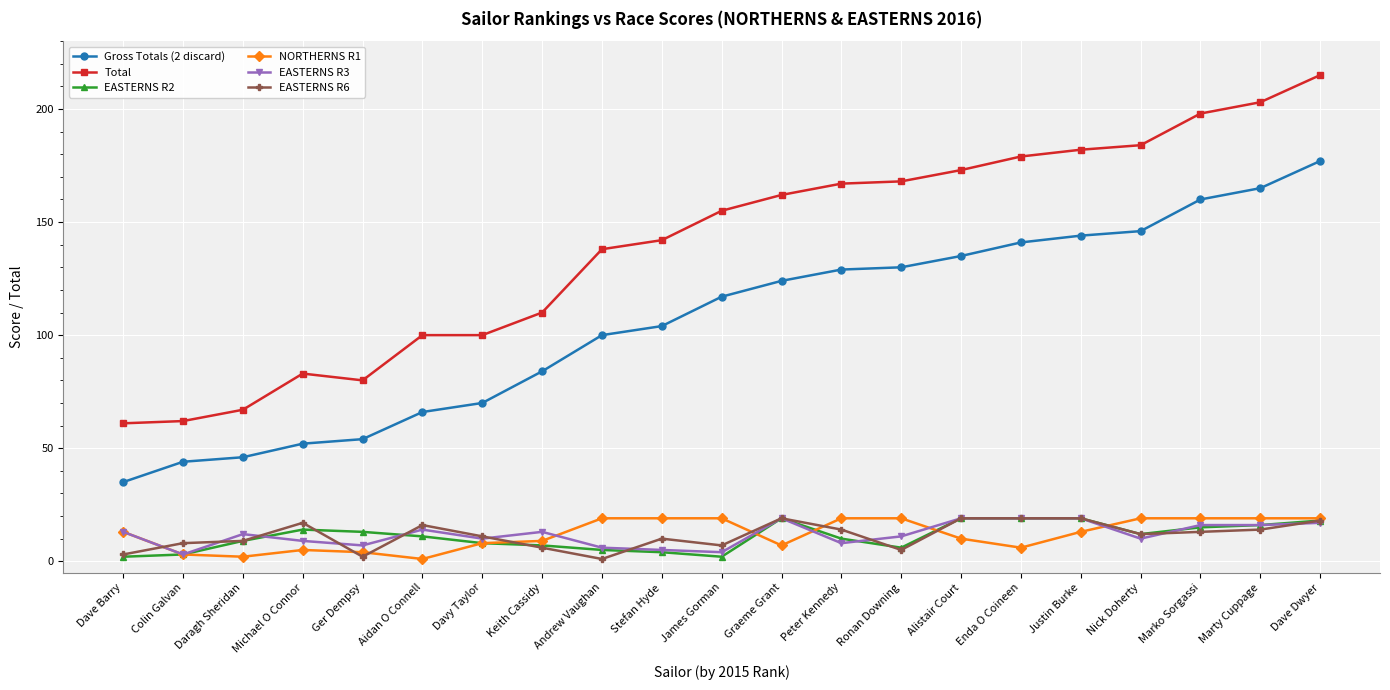

What is the highest value of the EASTERNS R3 series?

19